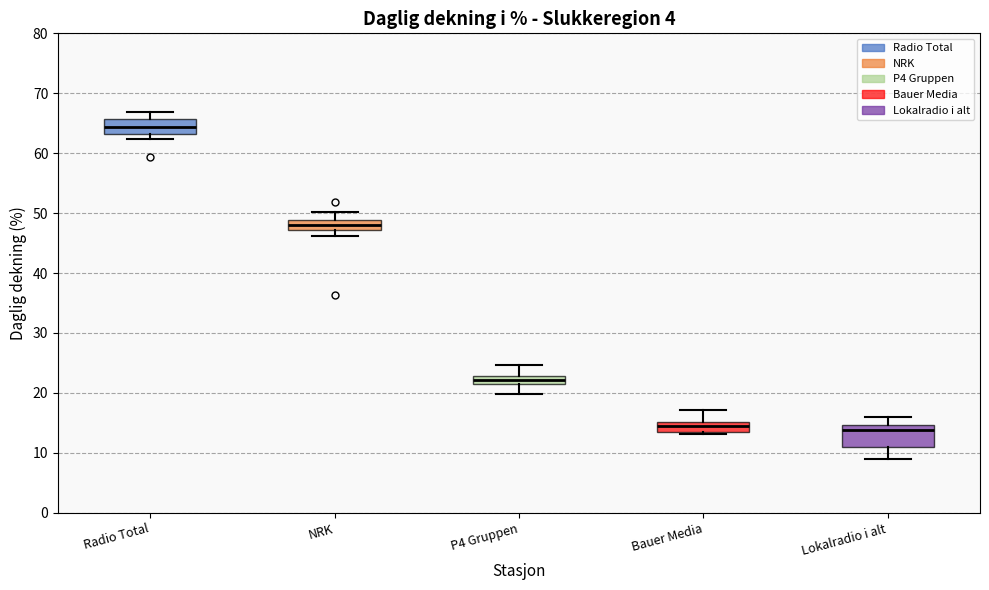

Which box is the tallest, from its lower edge to its upper edge?

Lokalradio i alt